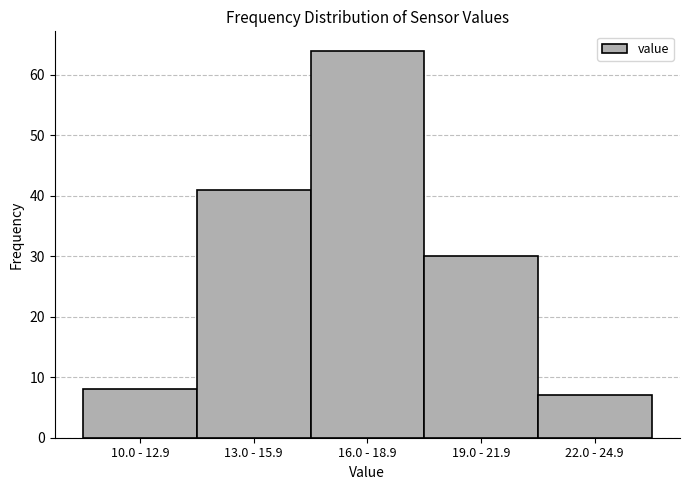

Reading left to right, list all the values displayed in this chart.

10.0 - 12.9=8	13.0 - 15.9=41	16.0 - 18.9=64	19.0 - 21.9=30	22.0 - 24.9=7